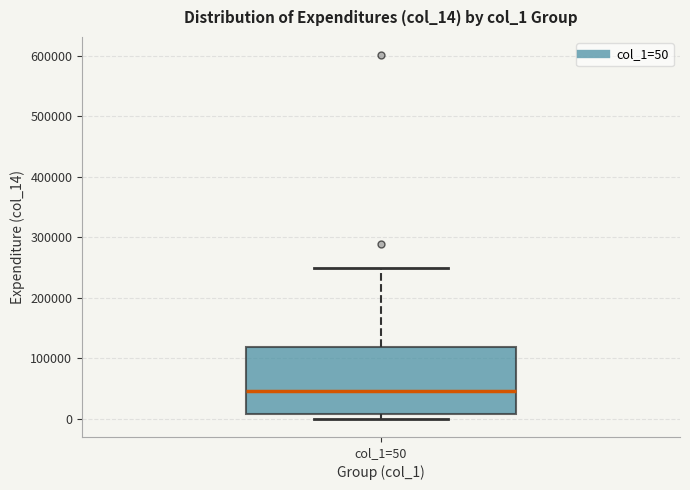

Read this box plot against the y-axis: the position of the median line, the range covered by the box, and the ends of both whiskers. The values are not printed on the chart, so give them approximately, as read against the axis.

median 50000, box 10000 to 120000, whiskers 0 to 250000